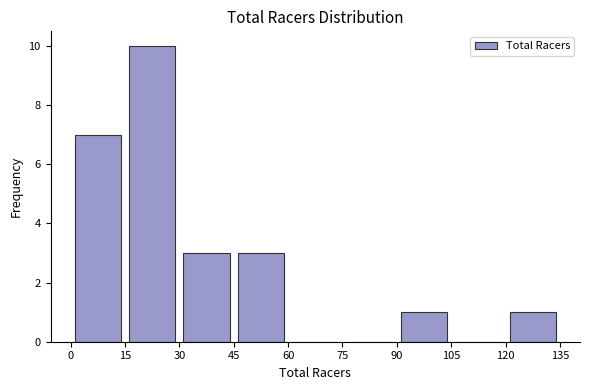

Reading left to right, transcribe this chart: for each bar, give the range it covers on the x-axis and its height. The values are not printed on the chart, so give them approximately, as read against the axis.

0 to 15: 7
15 to 30: 10
30 to 45: 3
45 to 60: 3
60 to 75: 0
75 to 90: 0
90 to 105: 1
105 to 120: 0
120 to 135: 1